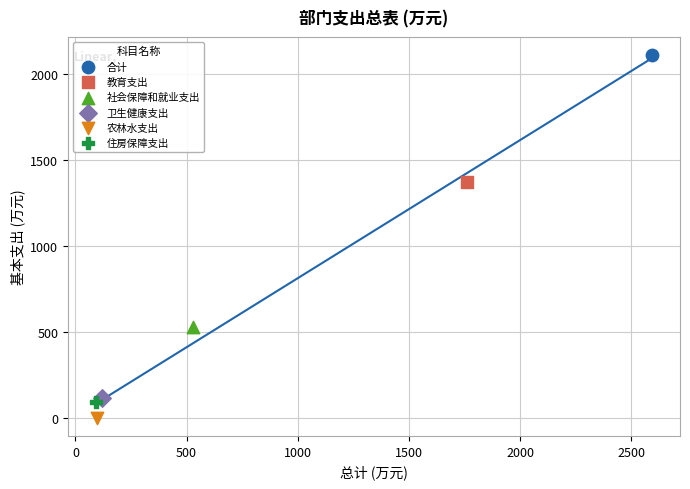

Which series reaches the maximum Y coordinate?

合计